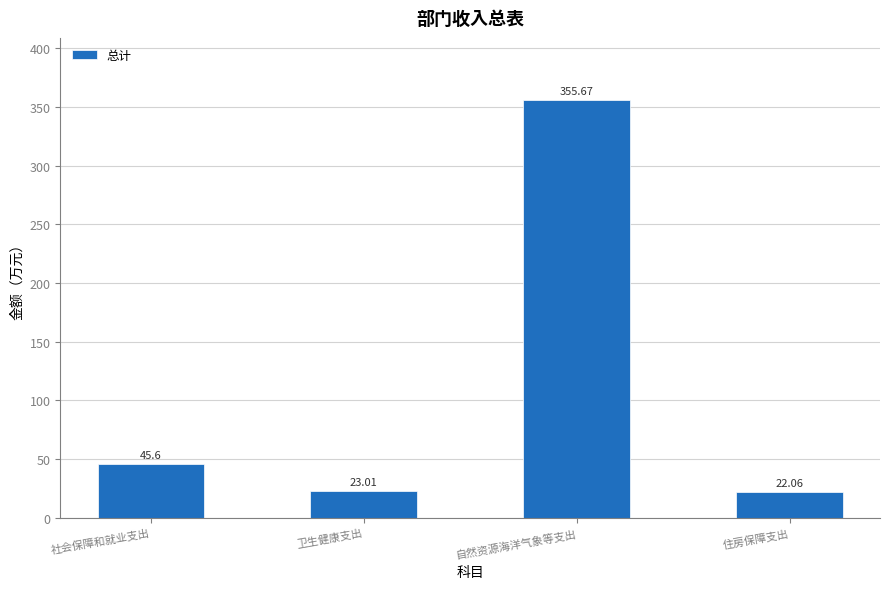

Reading right to left, what are all the values shown in this chart?

住房保障支出=22.1	自然资源海洋气象等支出=355.7	卫生健康支出=23.0	社会保障和就业支出=45.6